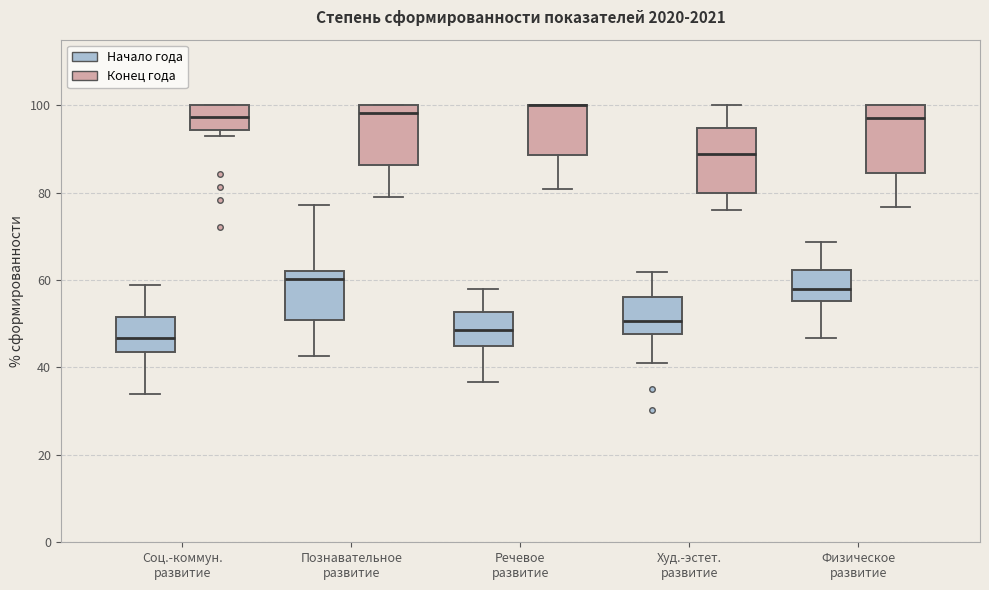

Reading left to right, transcribe this box plot: for each box, give where its median line is, the range the box spans, and where its two whiskers end, as read against the y-axis. The values are not printed on the chart, so give them approximately, as read against the axis.

Соц.-коммун. развитие (Начало года): median 46, box 44 to 52, whiskers 34 to 58
Соц.-коммун. развитие (Конец года): median 98, box 94 to 100, whiskers 92 to 100
Познавательное развитие (Начало года): median 60, box 50 to 62, whiskers 42 to 78
Познавательное развитие (Конец года): median 98, box 86 to 100, whiskers 78 to 100
Речевое развитие (Начало года): median 48, box 44 to 52, whiskers 36 to 58
Речевое развитие (Конец года): median 100 (drawn on the box's upper edge), box 88 to 100, whiskers 80 to 100
Худ.-эстет. развитие (Начало года): median 50, box 48 to 56, whiskers 42 to 62
Худ.-эстет. развитие (Конец года): median 88, box 80 to 94, whiskers 76 to 100
Физическое развитие (Начало года): median 58, box 56 to 62, whiskers 46 to 68
Физическое развитие (Конец года): median 98, box 84 to 100, whiskers 76 to 100